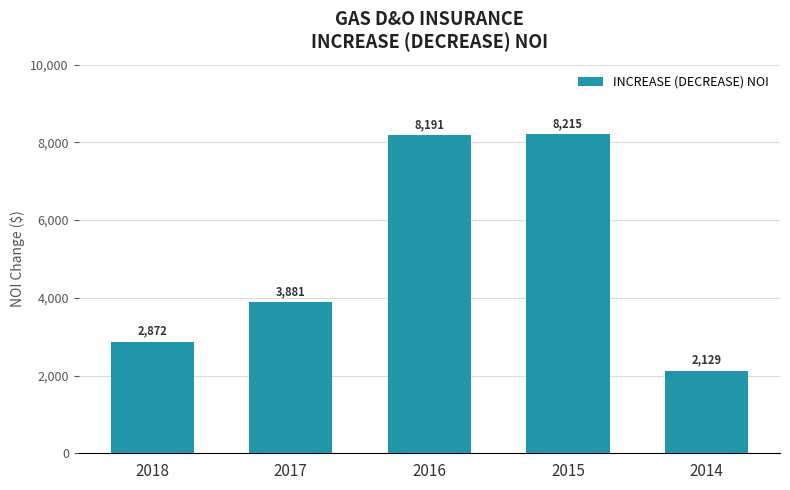

How many distinct data groups are displayed?

1